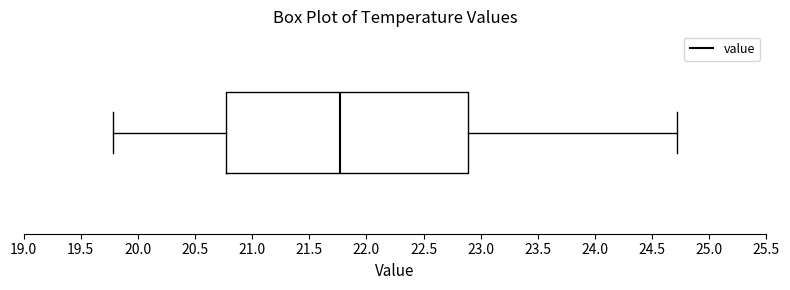

Where does the right whisker of the box end on the x-axis? The values are not printed on the chart, so give them approximately, as read against the axis.

24.70